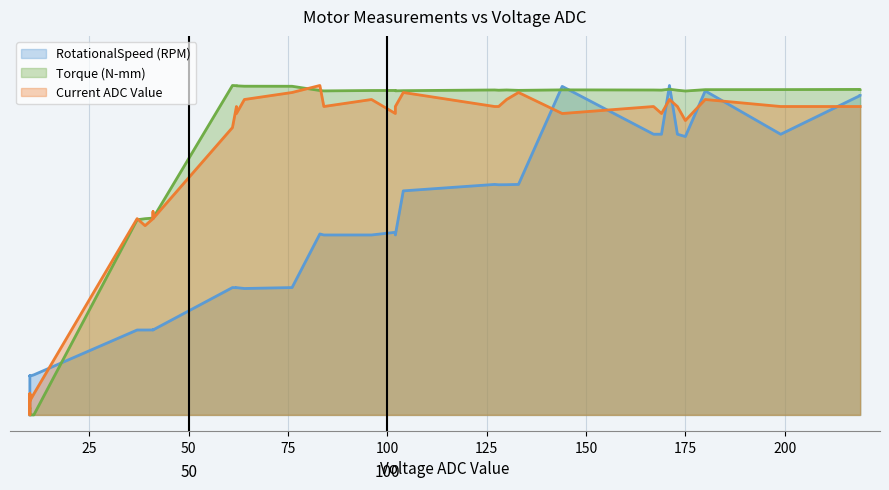

The current_adc series shows 0.3 at 11. True or false?

False